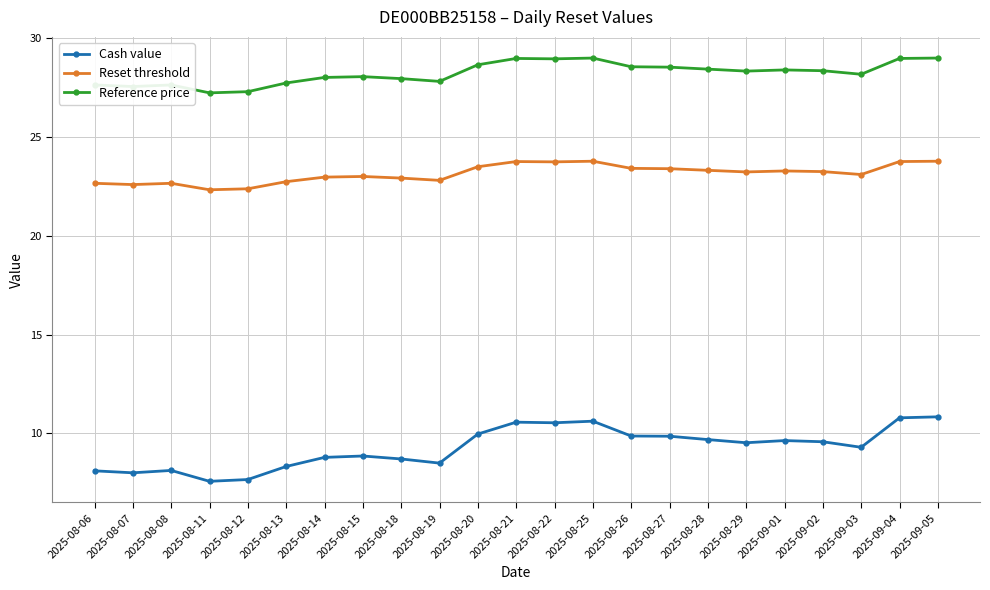

Rank the series by their average value, from highest to lowest.

Reference price, Reset threshold, Cash value